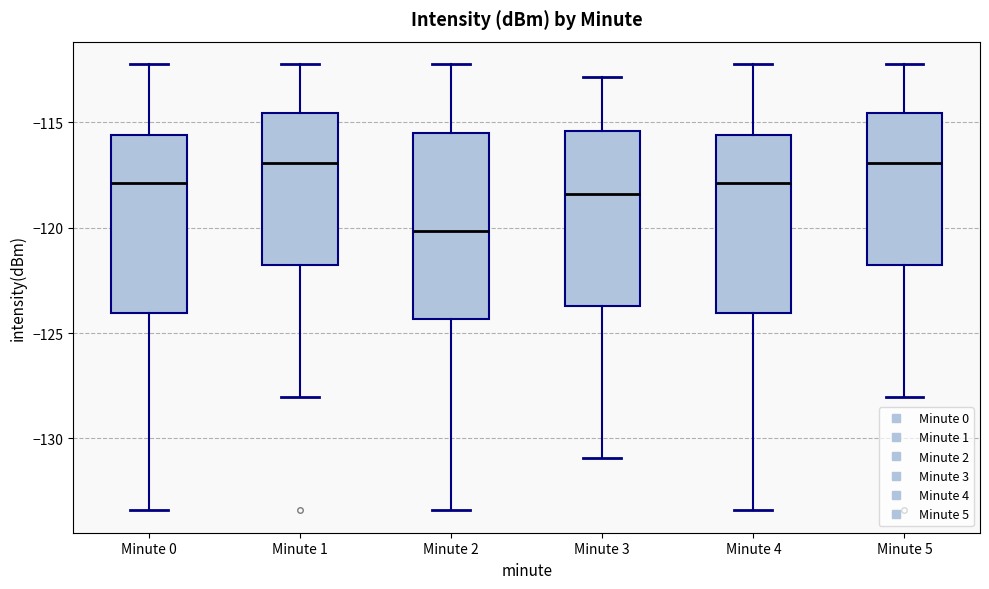

Reading left to right, read every box against the y-axis: the position of its median line, the range the box covers, and the ends of its whiskers. The values are not printed on the chart, so give them approximately, as read against the axis.

Minute 0: median -118.0, box -124.0 to -115.5, whiskers -133.5 to -112.0
Minute 1: median -117.0, box -121.5 to -114.5, whiskers -128.0 to -112.0
Minute 2: median -120.0, box -124.5 to -115.5, whiskers -133.5 to -112.0
Minute 3: median -118.5, box -123.5 to -115.5, whiskers -131.0 to -113.0
Minute 4: median -118.0, box -124.0 to -115.5, whiskers -133.5 to -112.0
Minute 5: median -117.0, box -121.5 to -114.5, whiskers -128.0 to -112.0